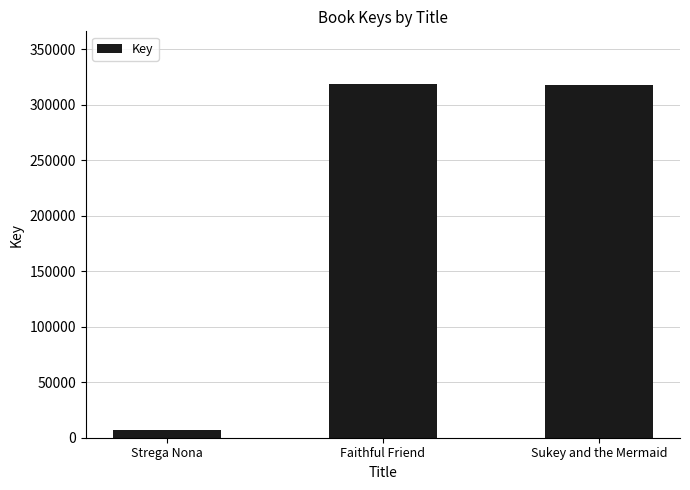

How many categories are shown in the chart?

3